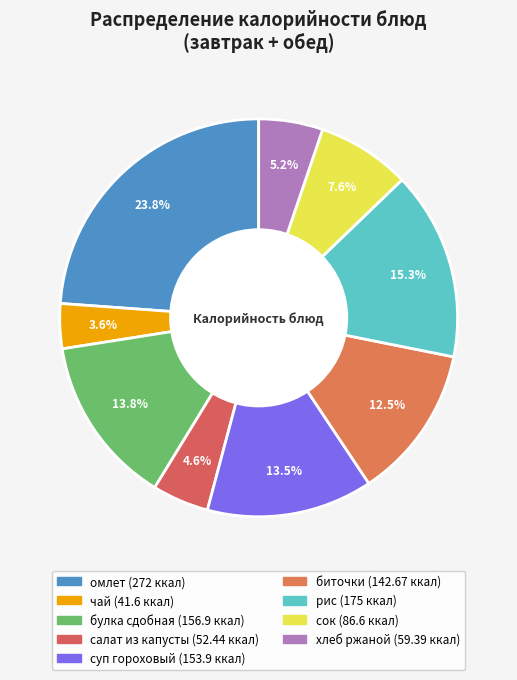

To the nearest percent, what is the difference between the сок and булка сдобная slice percentages?

6%